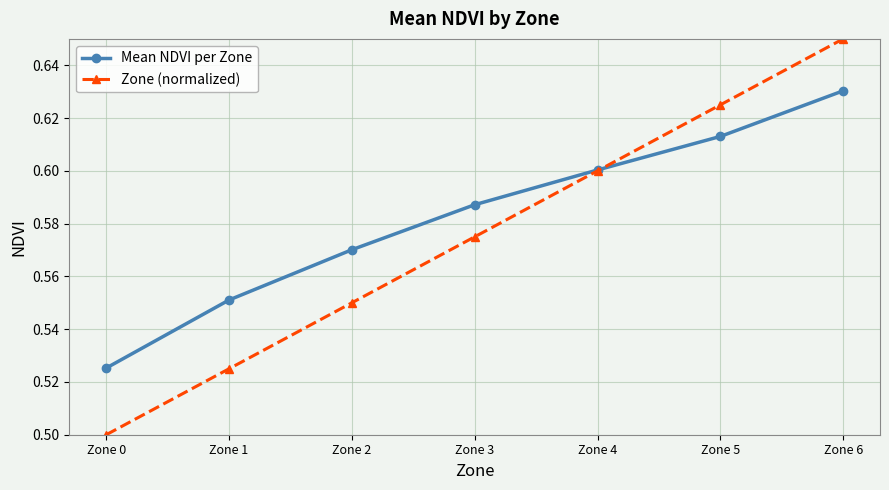

At how many categories does at least one series exceed 0?

7